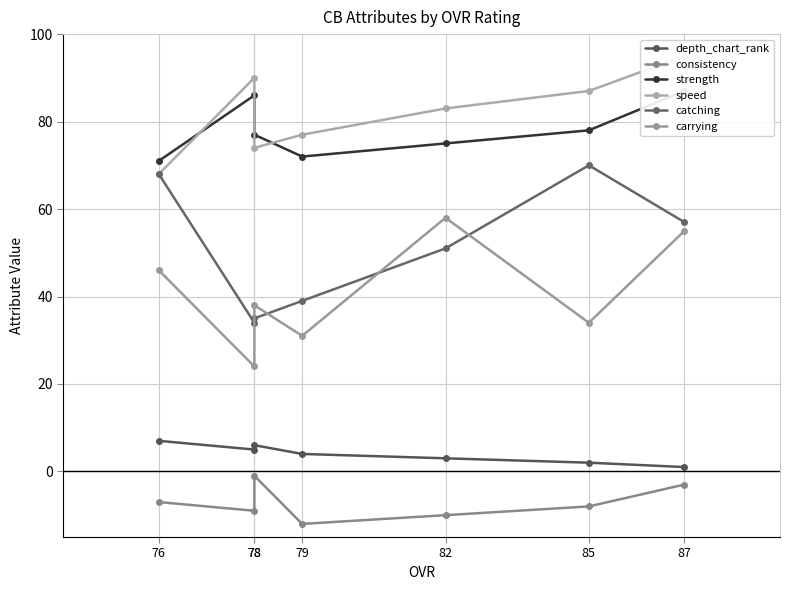

In catching, how many points are higher than both neighbors (excluding endpoints)?

1